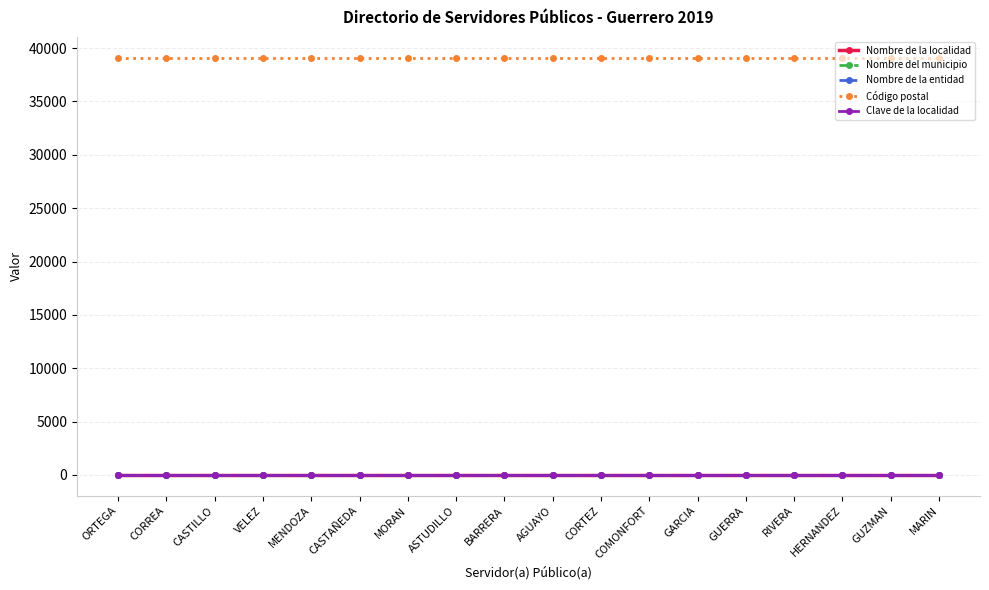

At how many categories does at least one series exceed 7677?

18